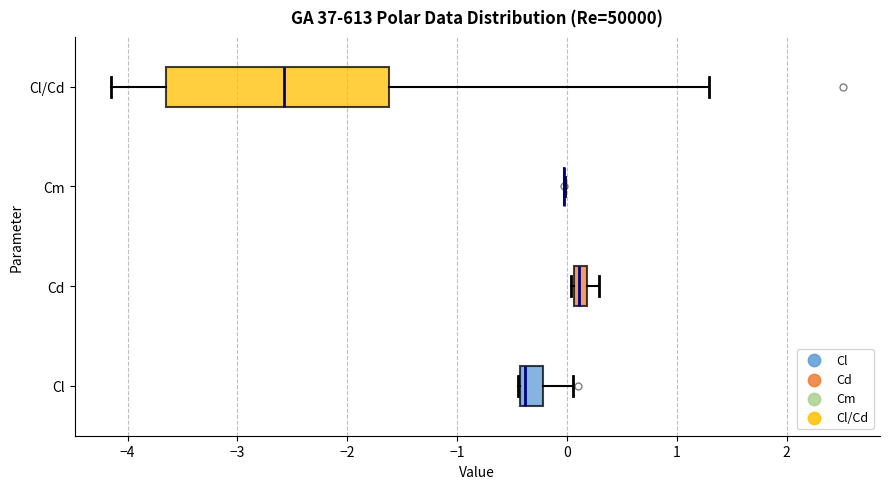

Where does the right whisker of the box for Cl end on the x-axis? The values are not printed on the chart, so give them approximately, as read against the axis.

0.1